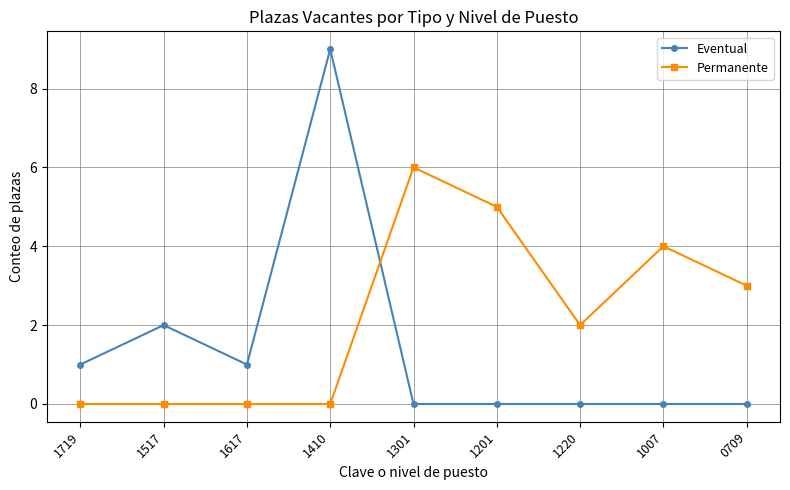

Where is Eventual nearest to the value 4?

1517